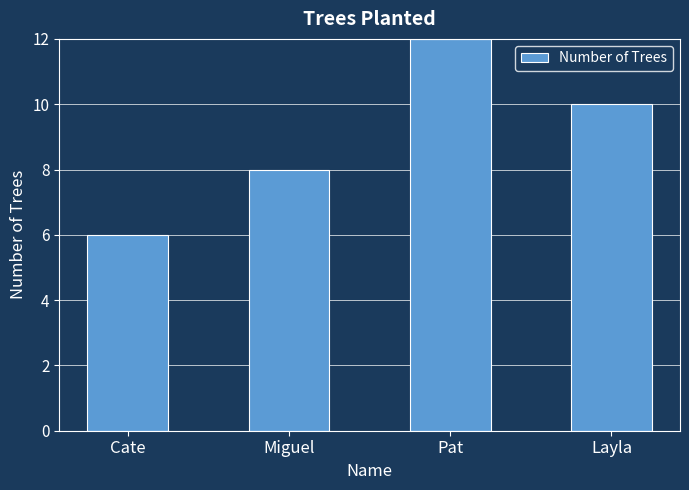

Rank the categories by value from highest to lowest.

Pat, Layla, Miguel, Cate